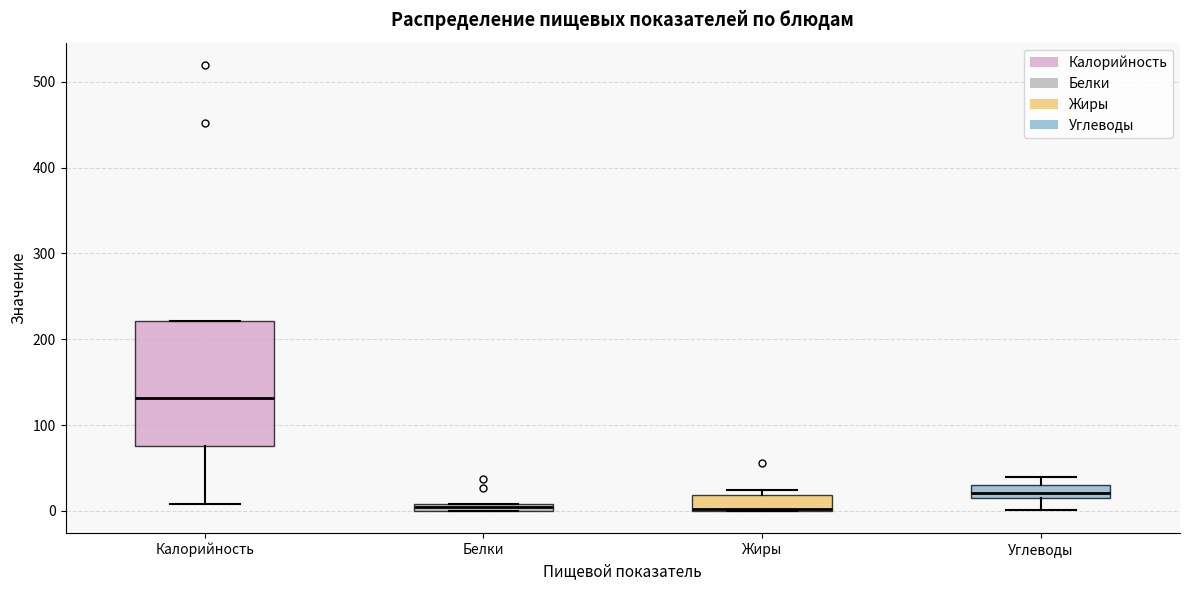

Where does the median line of the box for Калорийность sit on the y-axis? The values are not printed on the chart, so give them approximately, as read against the axis.

130